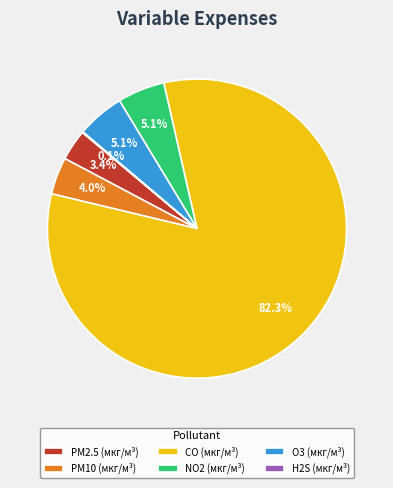

To the nearest percent, what is the difference between the largest and smallest slice percentages?

82%